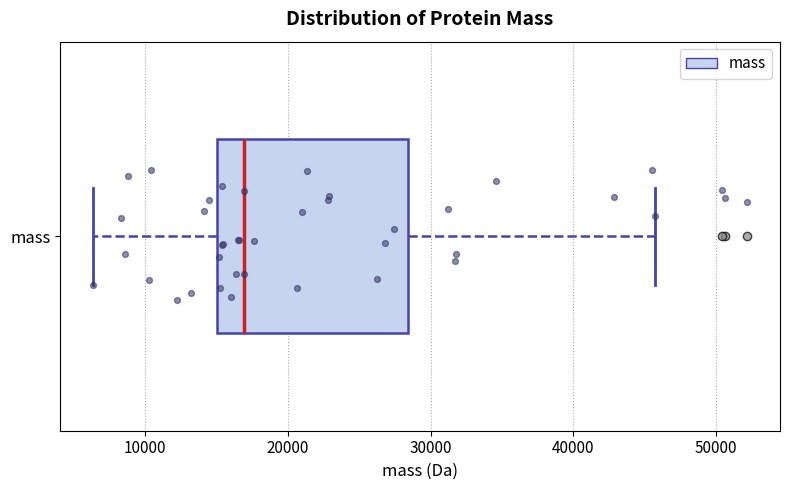

Transcribe this box plot: give where the median line is, the range the box spans, and where the two whiskers end, as read against the x-axis. The values are not printed on the chart, so give them approximately, as read against the axis.

median 17000, box 15000 to 28000, whiskers 6000 to 46000